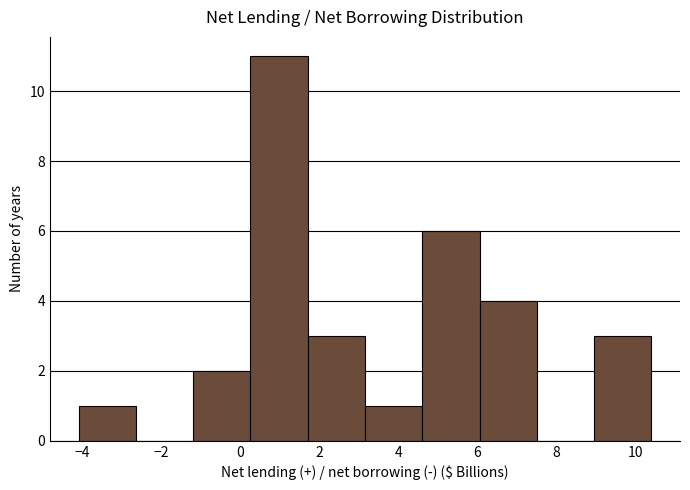

Reading left to right, transcribe this chart: for each bar, give the range it covers on the x-axis and its height. Neither the bar edges nor the heights are printed on the chart, so give them approximately, as read against the axes.

-4.10 to -2.65: 1
-2.65 to -1.20: 0
-1.20 to 0.25: 2
0.25 to 1.70: 11
1.70 to 3.15: 3
3.15 to 4.60: 1
4.60 to 6.05: 6
6.05 to 7.50: 4
7.50 to 8.95: 0
8.95 to 10.40: 3